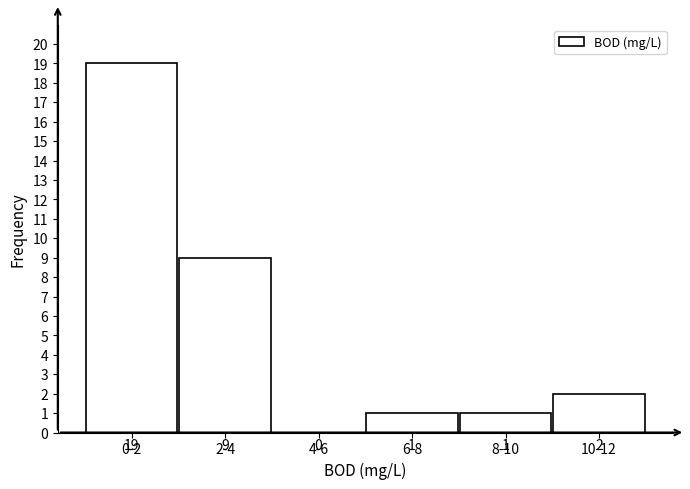

Reading left to right, transcribe all the data shown in this chart.

0-2=19	2-4=9	4-6=0	6-8=1	8-10=1	10-12=2